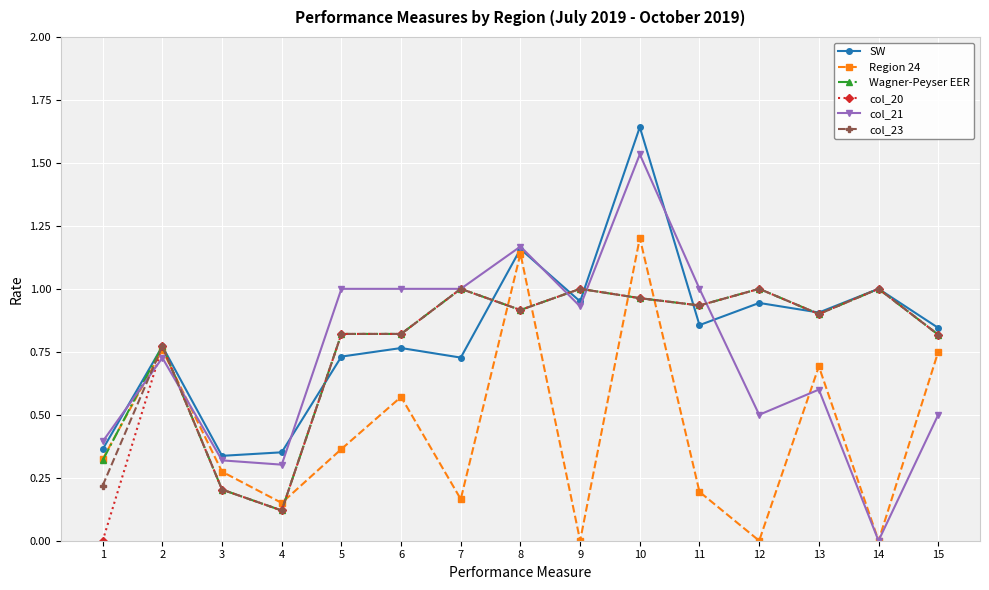

What are all the series names shown in the legend?

SW, Region 24, Wagner-Peyser EER, col_20, col_21, col_23